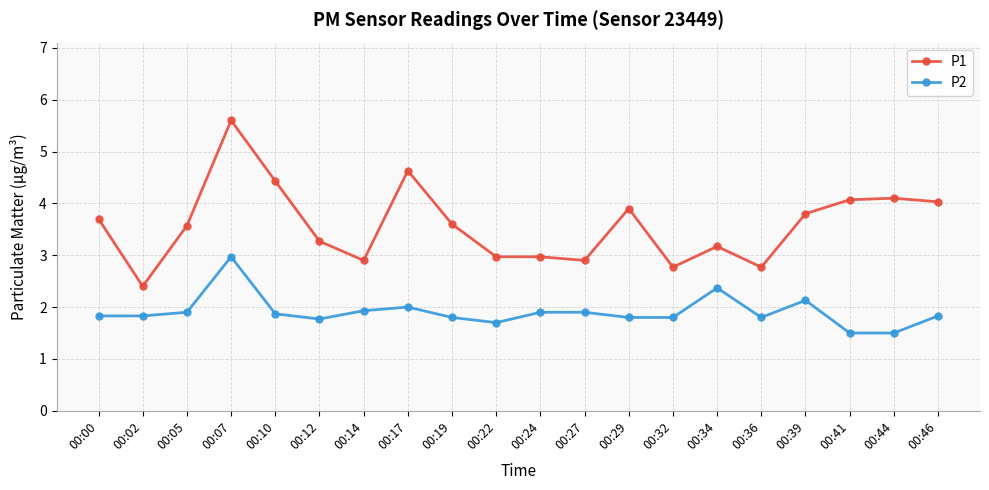

At which category is the sum across all series the highest?

00:07